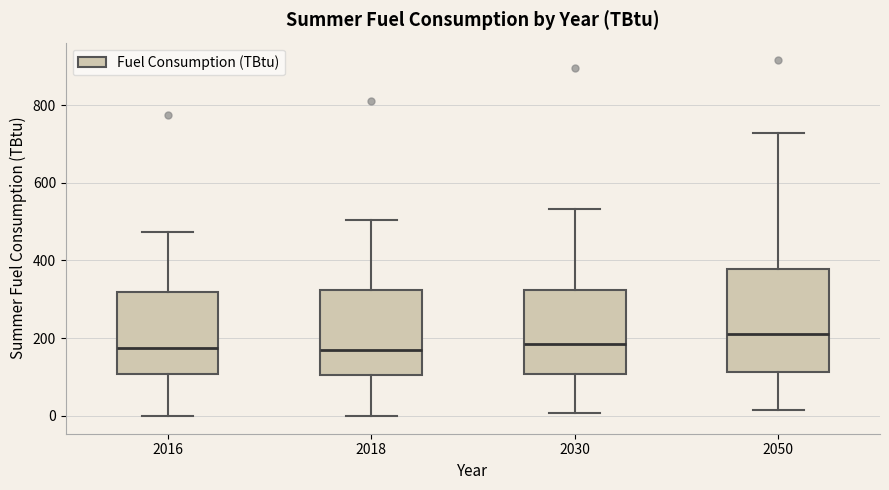

Reading left to right, read every box against the y-axis: the position of its median line, the range the box covers, and the ends of its whiskers. The values are not printed on the chart, so give them approximately, as read against the axis.

2016: median 180, box 100 to 320, whiskers 0 to 480
2018: median 160, box 100 to 320, whiskers 0 to 500
2030: median 180, box 100 to 320, whiskers 0 to 540
2050: median 220, box 120 to 380, whiskers 20 to 720